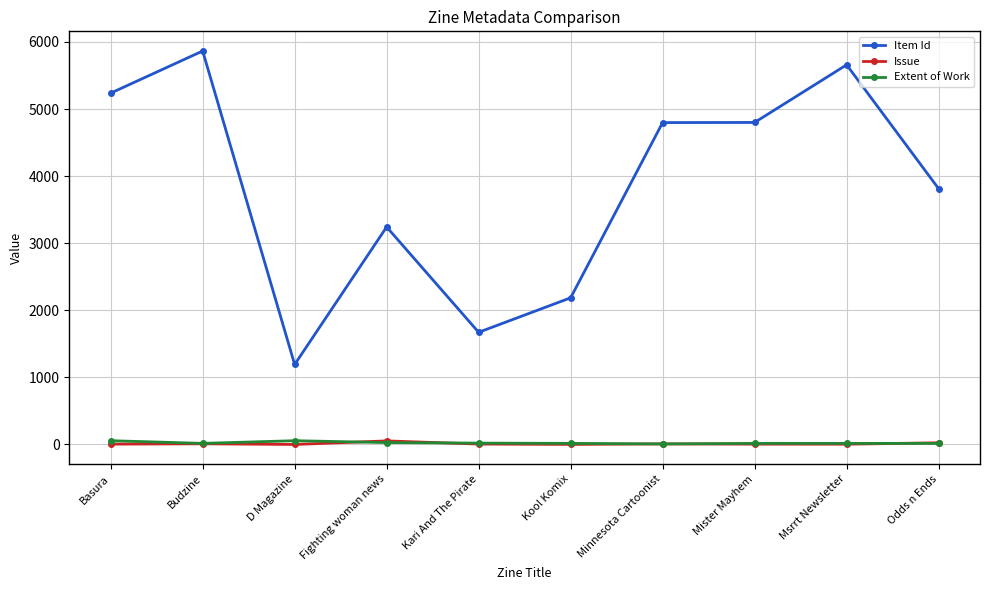

True or false: Extent of Work and Item Id intersect in this chart.

False